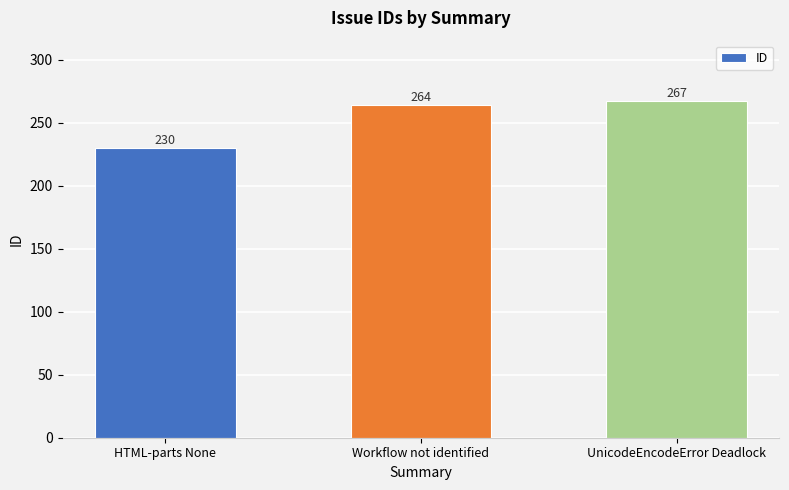

The value at Workflow not identified is 412. True or false?

False